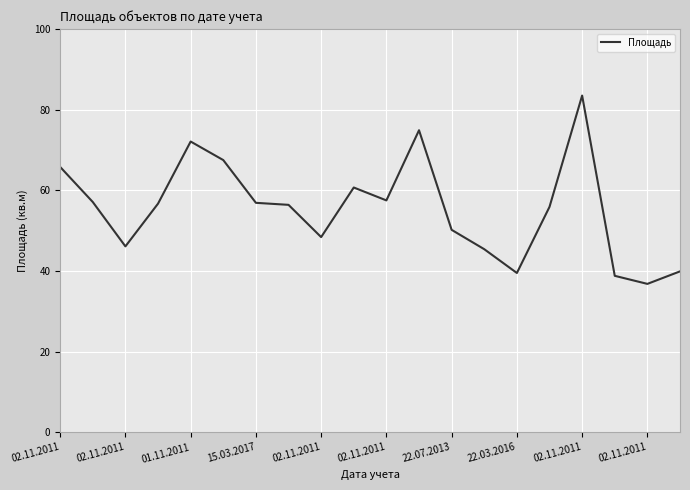

What is the minimum value shown in the chart?

36.8